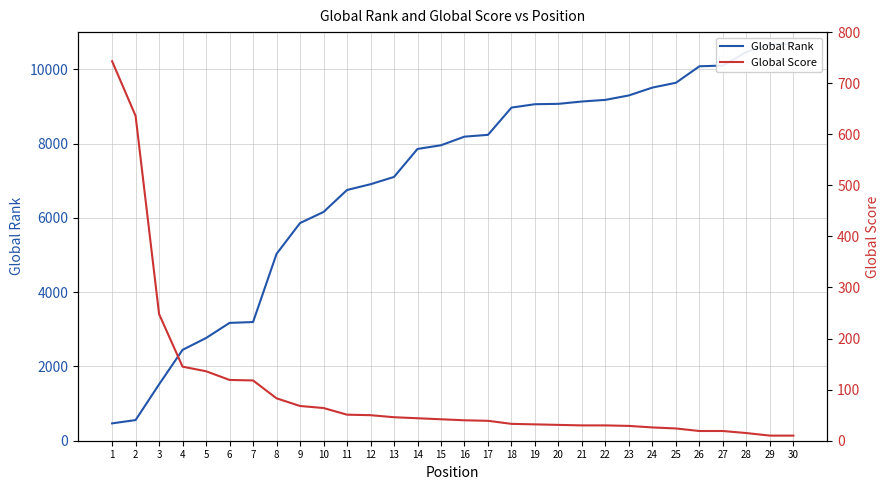

Reading left to right, what are all the values shown in this chart?

Global Rank: 1=467	2=556	3=1518	4=2446	5=2765	6=3172	7=3195	8=5030	9=5860	10=6158	11=6750	12=6905	13=7101	14=7855	15=7954	16=8186	17=8234	18=8968	19=9059	20=9069	21=9132	22=9176	23=9296	24=9507	25=9636	26=10080	27=10100	28=10466	29=10675	30=10683
Global Score: 1=743	2=636	3=248	4=145	5=136	6=119	7=118	8=83	9=68	10=64	11=51	12=50	13=46	14=44	15=42	16=40	17=39	18=33	19=32	20=31	21=30	22=30	23=29	24=26	25=24	26=19	27=19	28=15	29=10	30=10